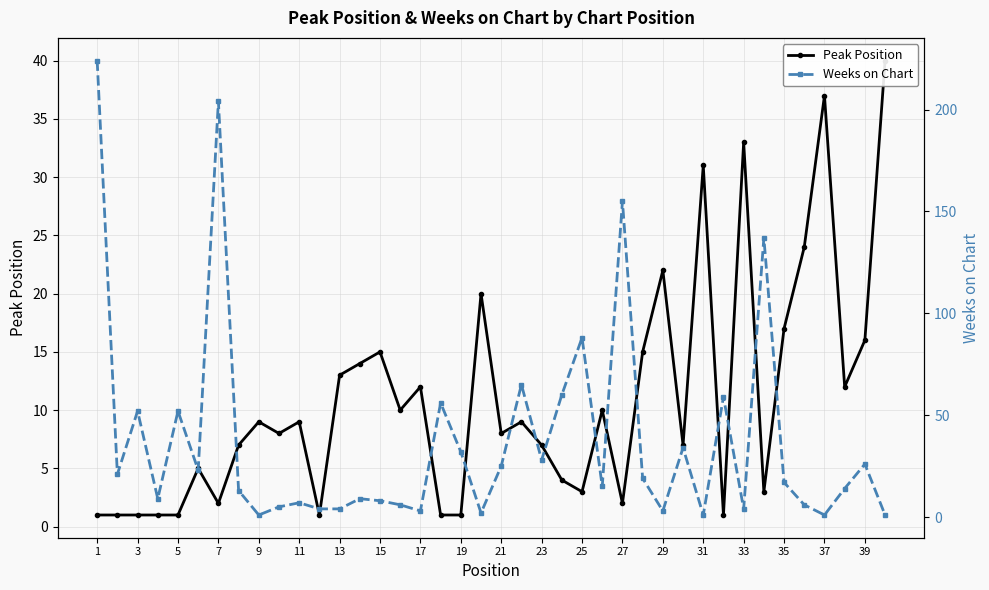

What is the difference between the maximum and minimum values in the Weeks on Chart series?

223